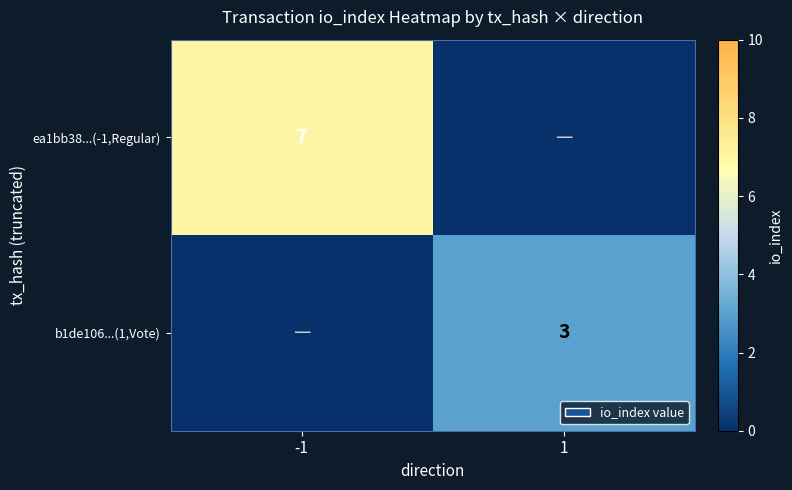

True or false: ea1bb38...(-1,Regular) has a value of 3 at -1.

False